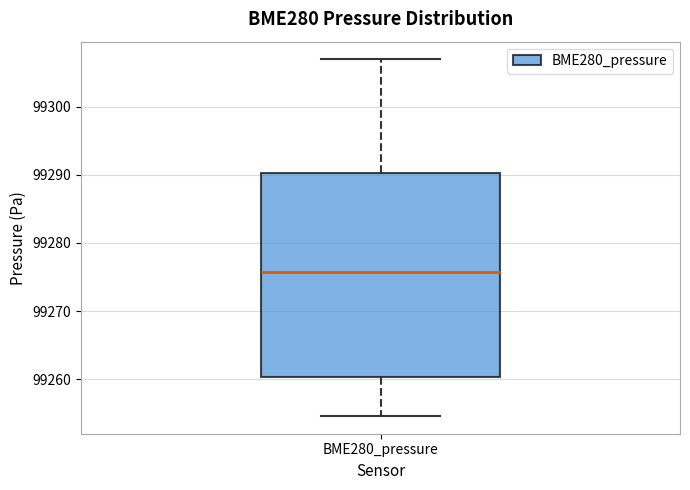

Where does the lower whisker of the box for BME280_pressure end on the y-axis? The values are not printed on the chart, so give them approximately, as read against the axis.

99255